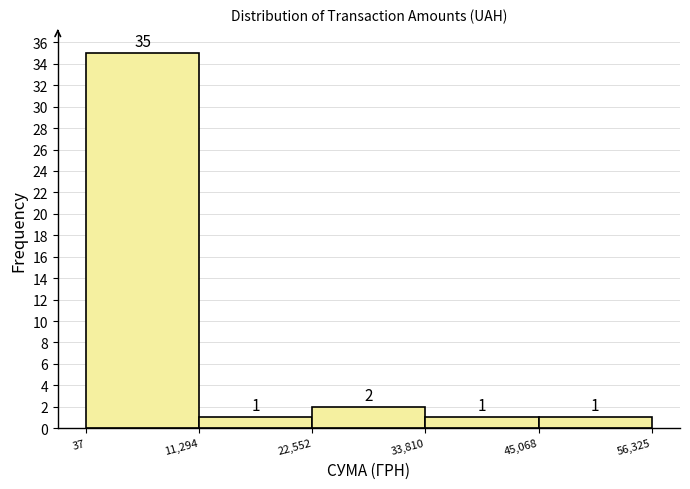

What is the height of the bar covering 45,068 to 56,325 on the x-axis?

1